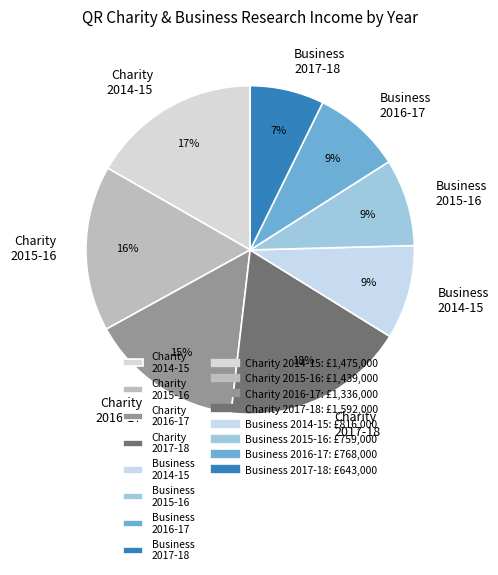

To the nearest percent, what is the difference between the largest and smallest slice percentages?

11%